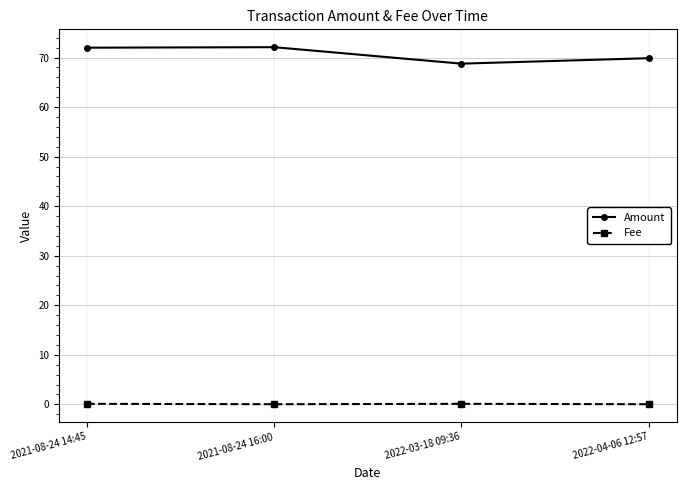

What is the difference between the Fee values at 2022-03-18 09:36 and 2022-04-06 12:57?

0.1